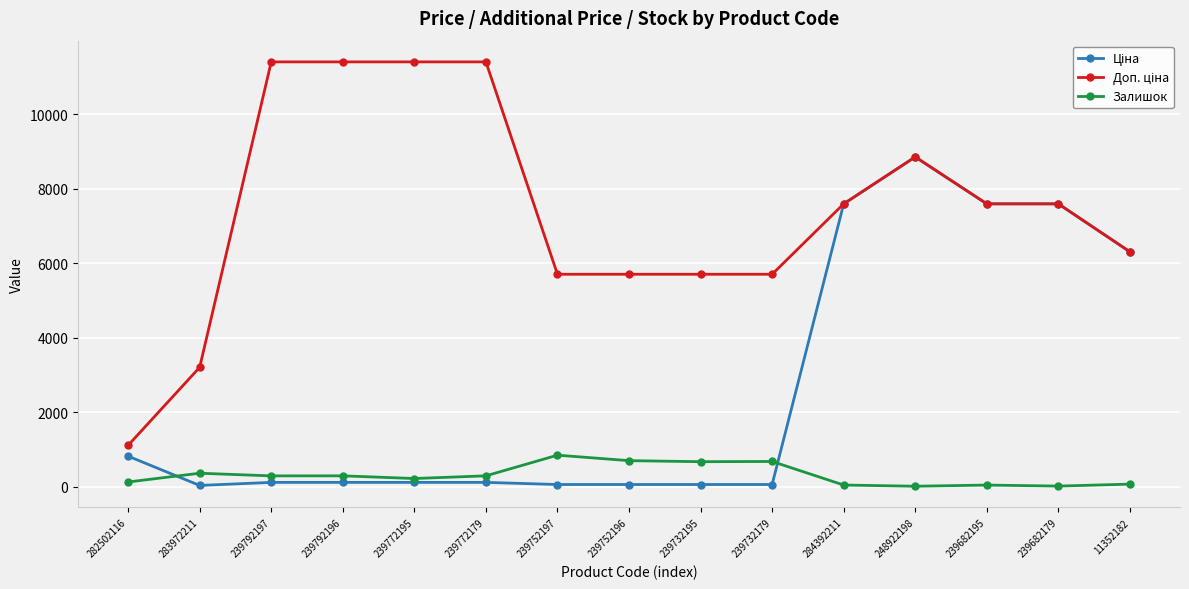

At which category is the sum across all series the highest?

248922198